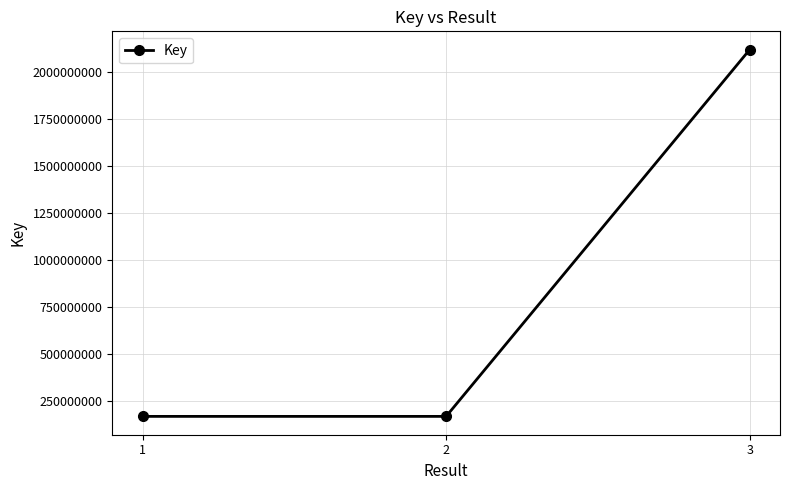

Count the number of categories in the chart.

3